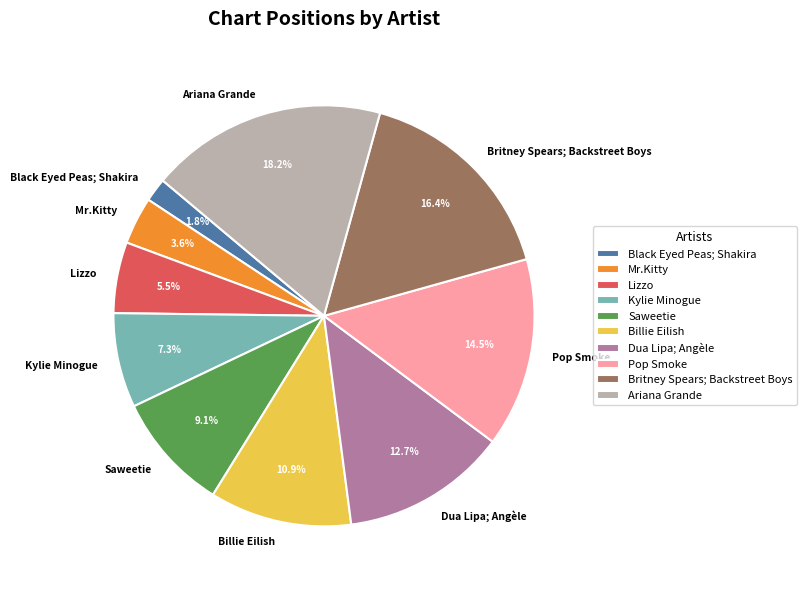

Is there any slice that represents more than half of the pie?

No